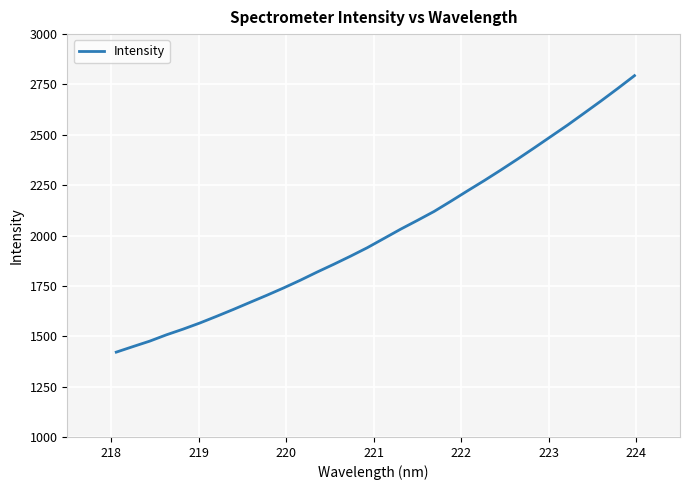

What is the difference between the maximum and minimum values?

1372.7